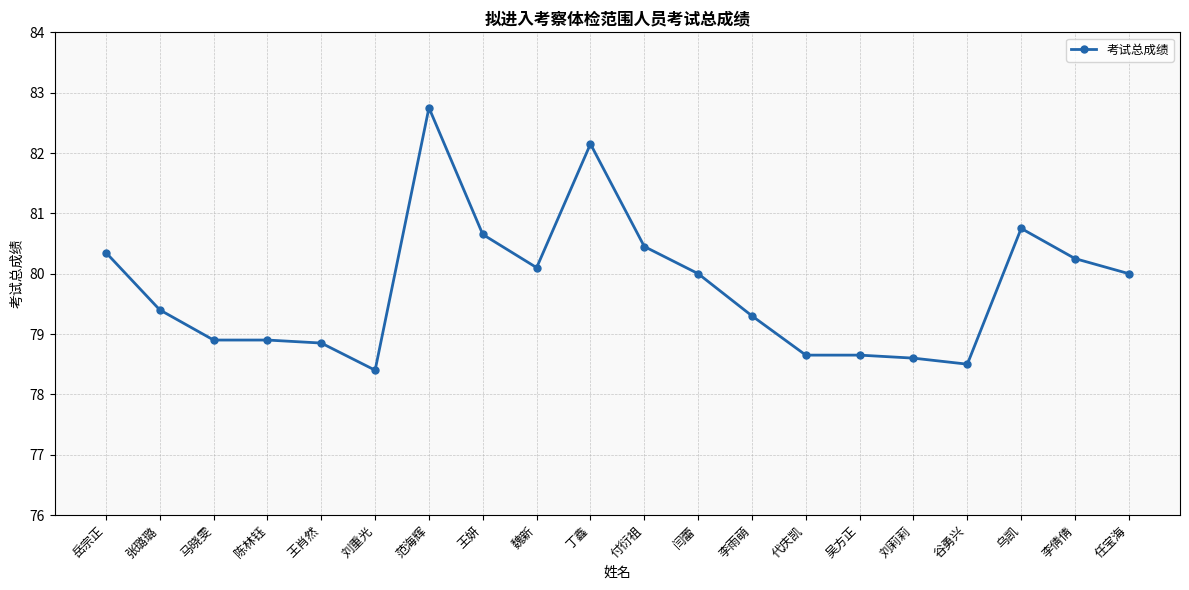

What is the maximum value shown in the chart?

82.8